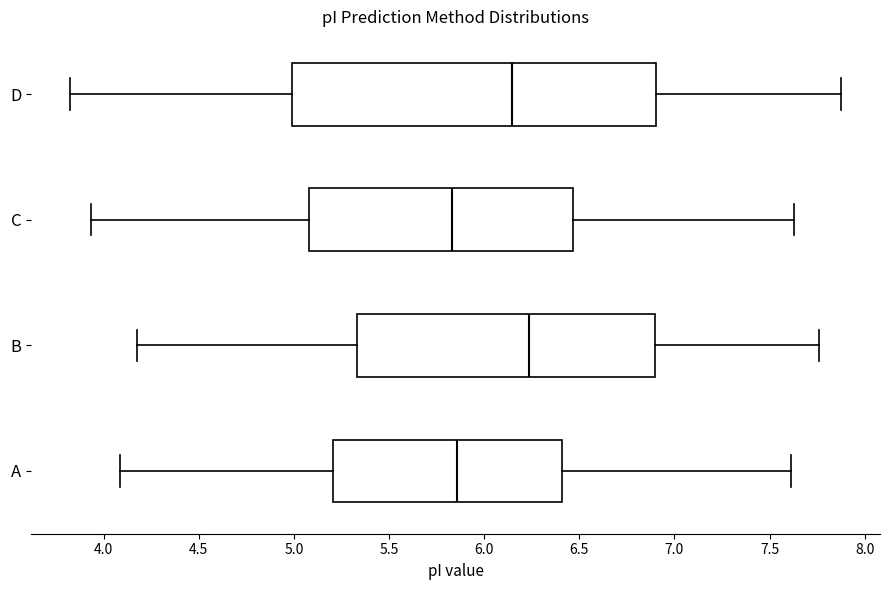

Which box has the furthest to the right median line?

B